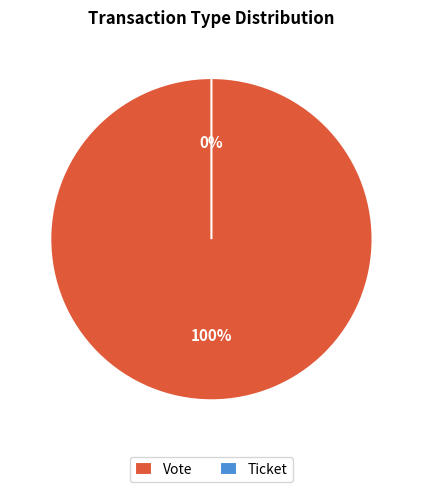

Rank the categories by value from lowest to highest.

Ticket, Vote